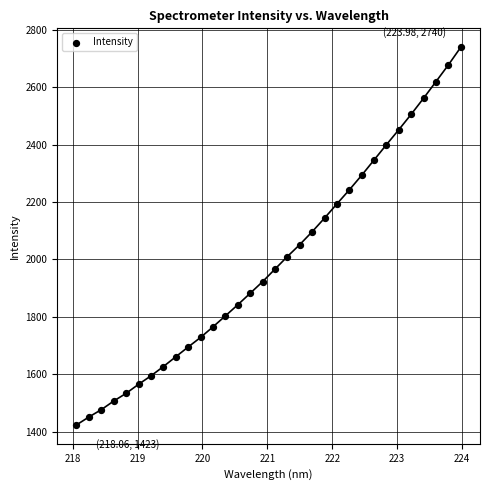

What is the range of Y values (max minus min)?

1317.1